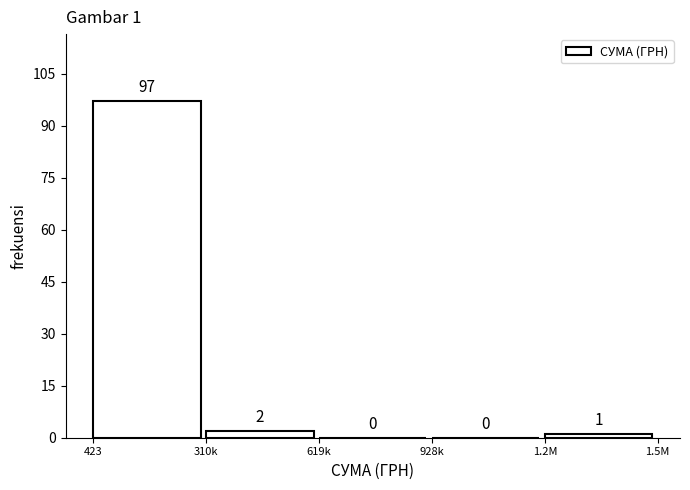

Between 1.2M and 928k, which is larger?

1.2M